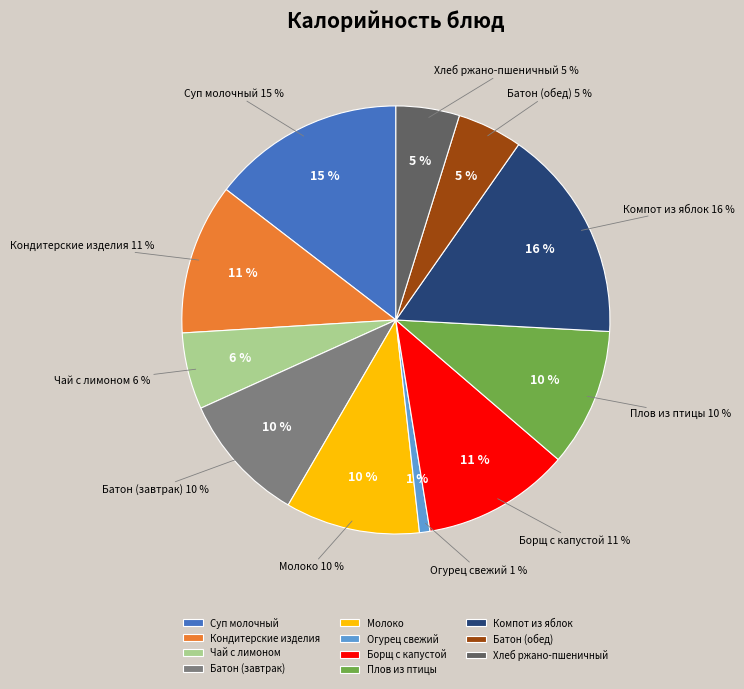

What is the largest slice in the pie chart?

КОМПОТ ИЗ СВЕЖИХ ЯБЛОК